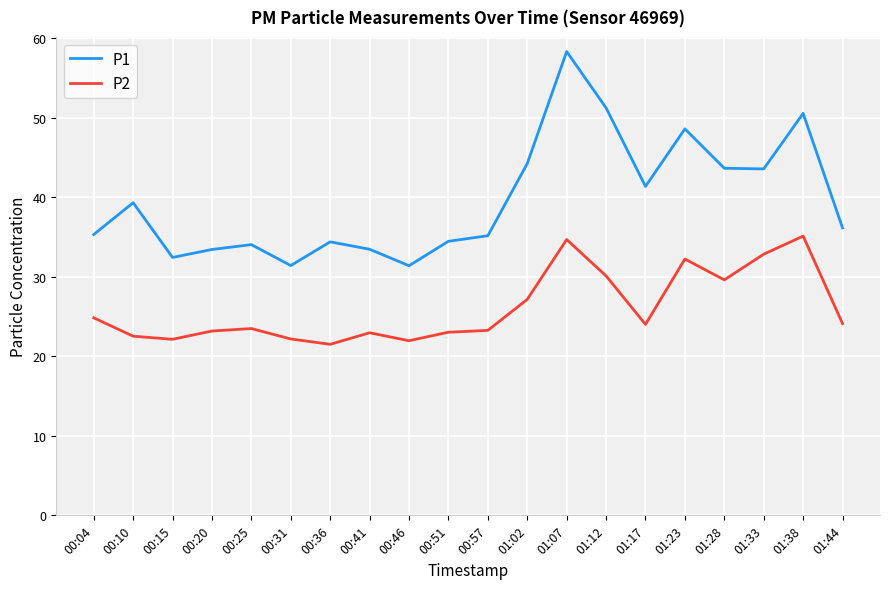

What is the sum of the P1 values at 00:31 and 00:36?

65.8